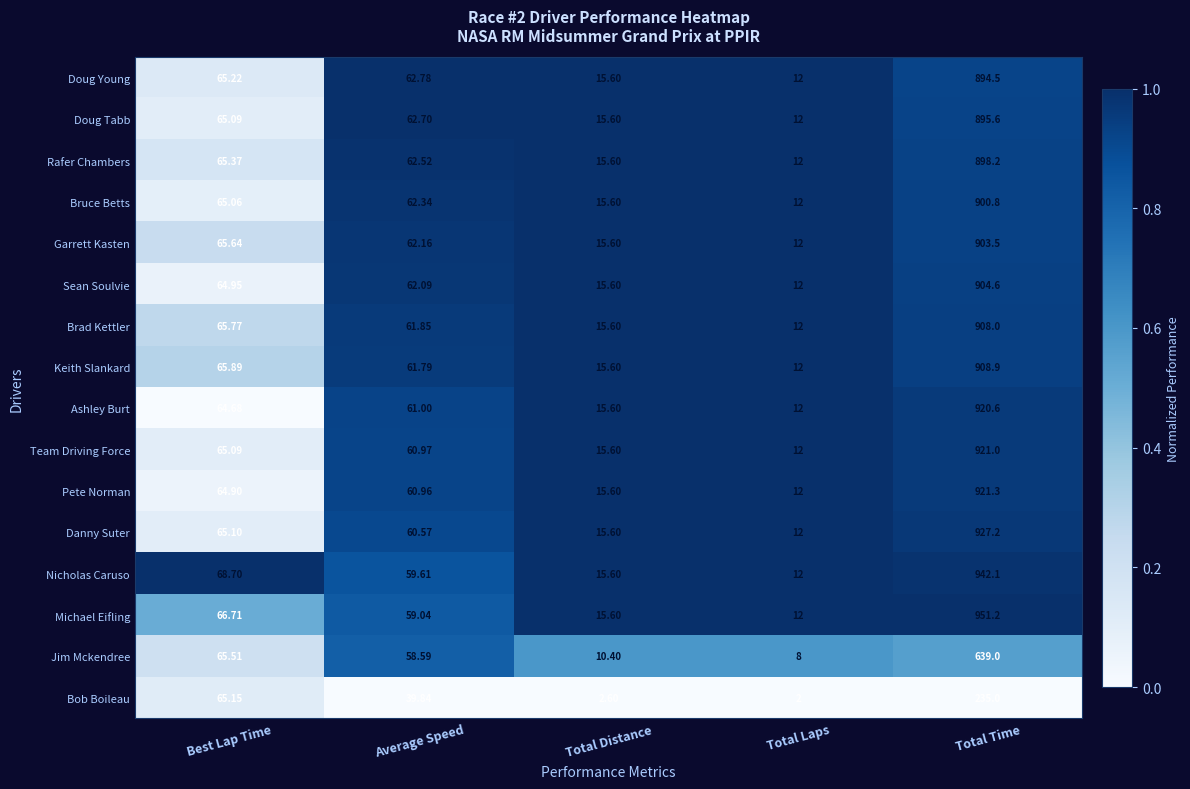

Which category has the highest value in the Sean Soulvie series?

Total Time